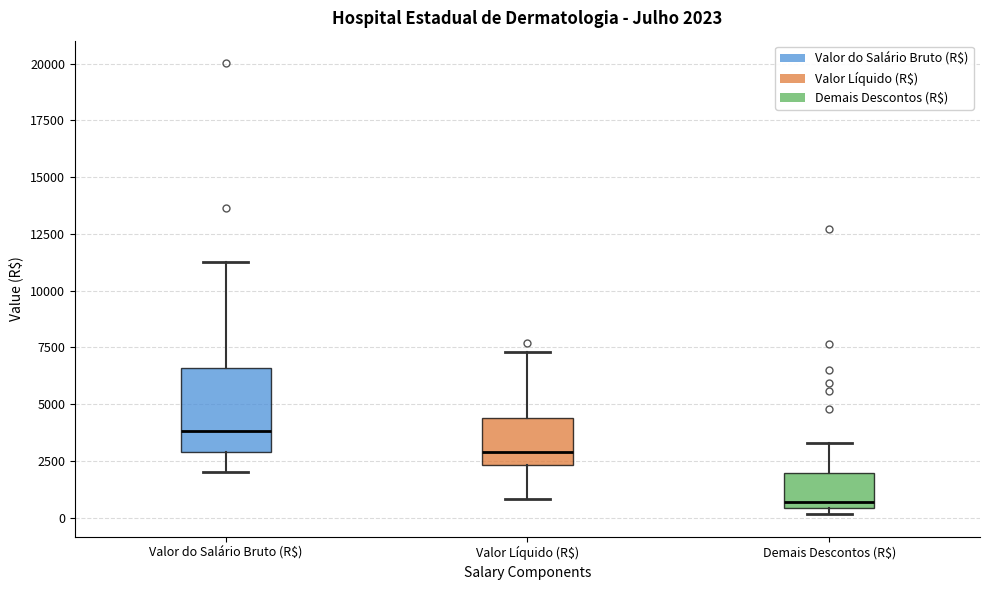

Comparing the boxes themselves (not the whiskers), which one is the tallest?

Valor do Salário Bruto (R$)